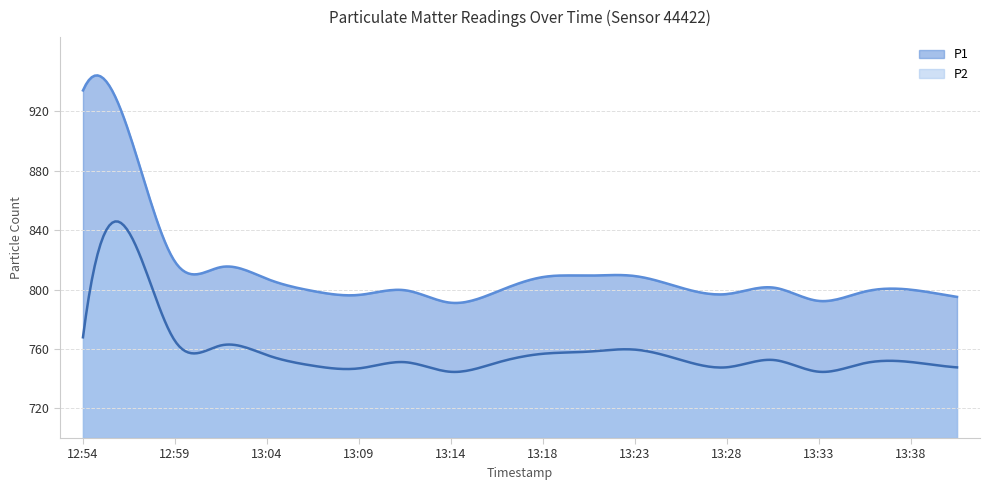

What is the label of the 19th point from the right?

12:57